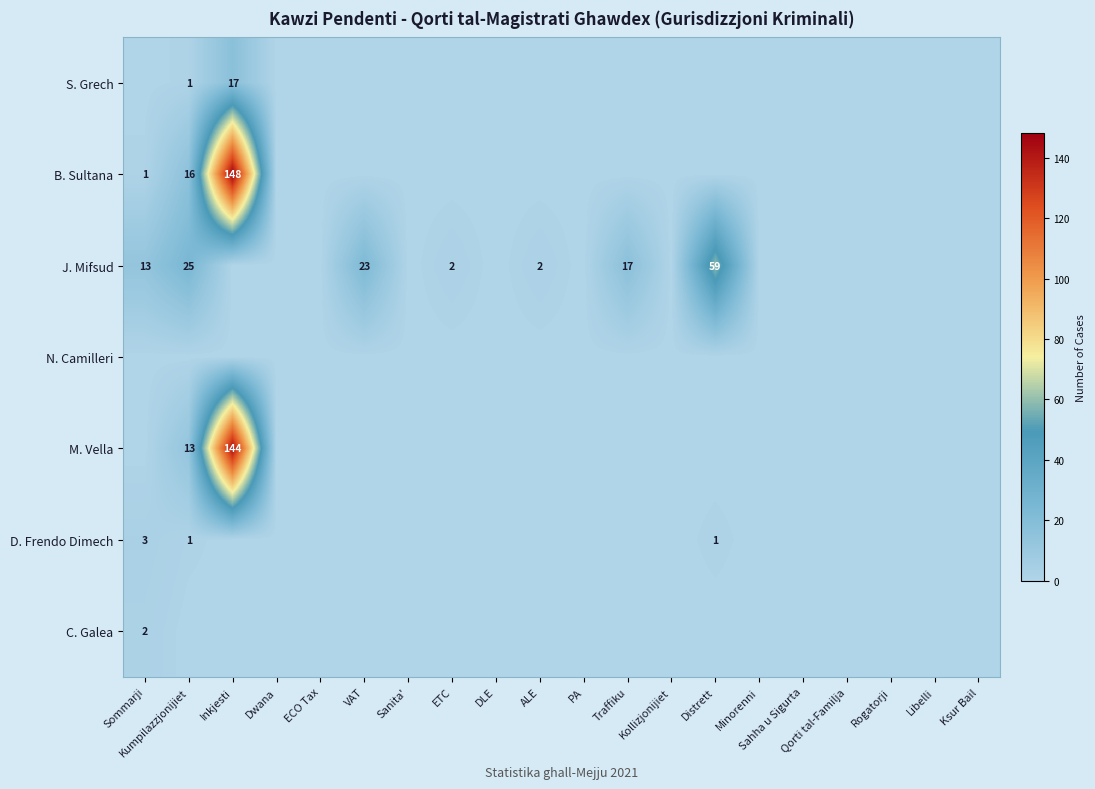

Which category has the highest value across all series?

Inkjesti